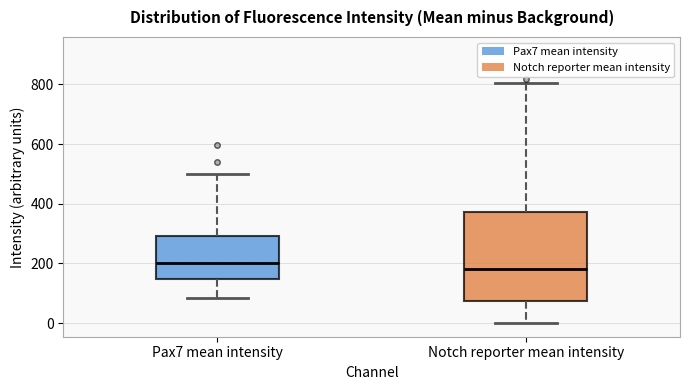

Which box is the tallest, from its lower edge to its upper edge?

Notch reporter mean intensity